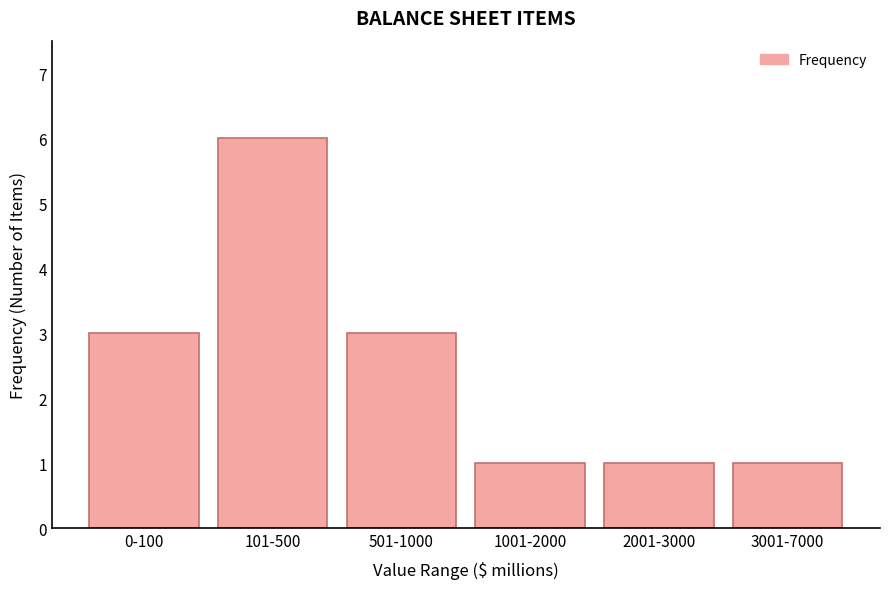

Reading left to right, what are all the values shown in this chart?

0-100=3	101-500=6	501-1000=3	1001-2000=1	2001-3000=1	3001-7000=1